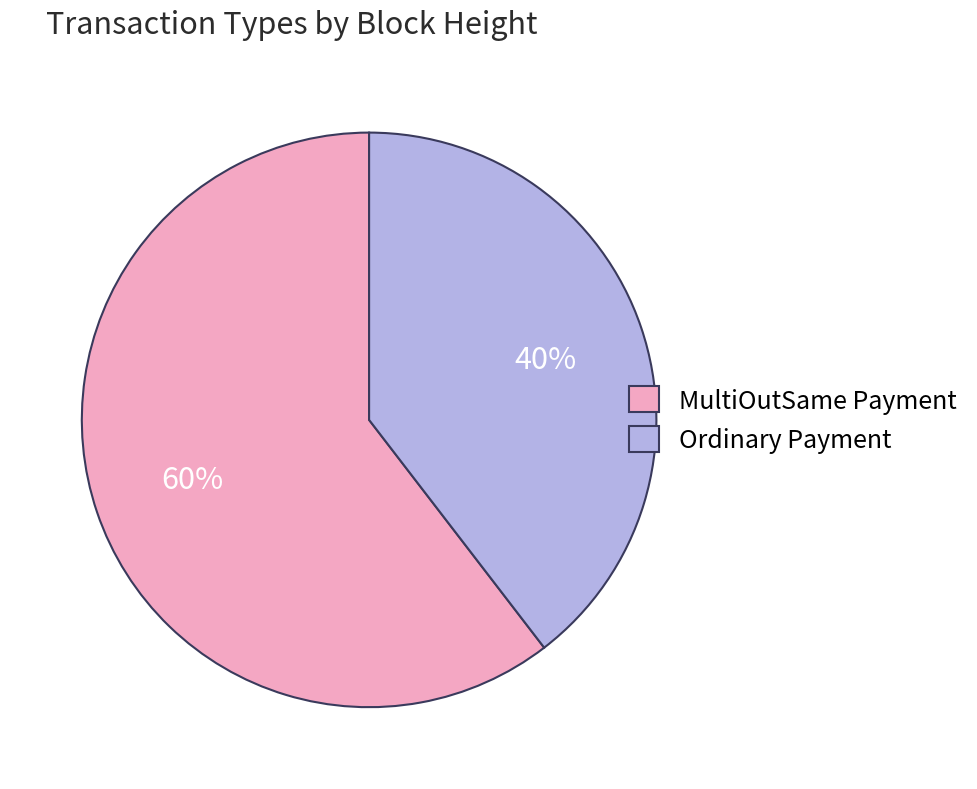

To the nearest percent, what portion does Ordinary Payment represent?

40%